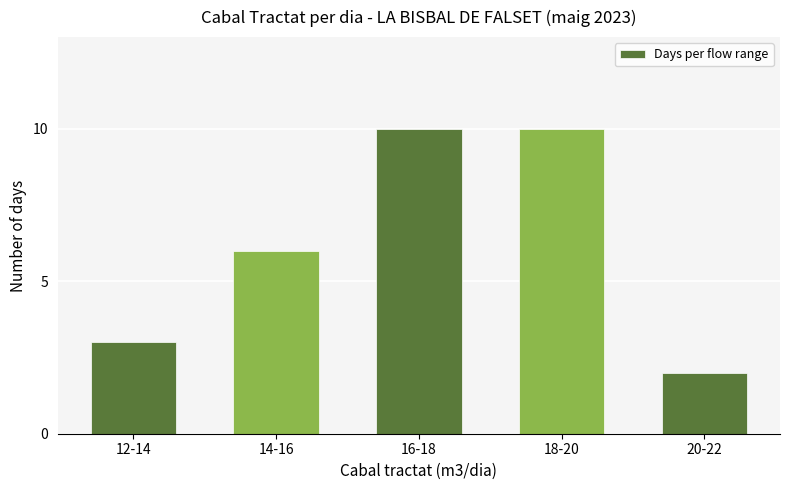

Reading left to right, transcribe all the data shown in this chart.

12-14=3	14-16=6	16-18=10	18-20=10	20-22=2